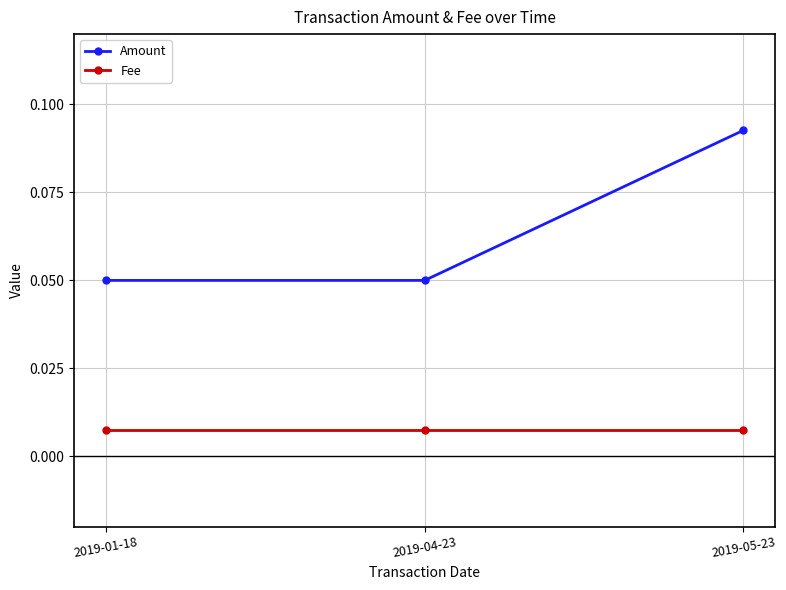

True or false: Amount has a value of 0.0 at 2019-04-23.

False